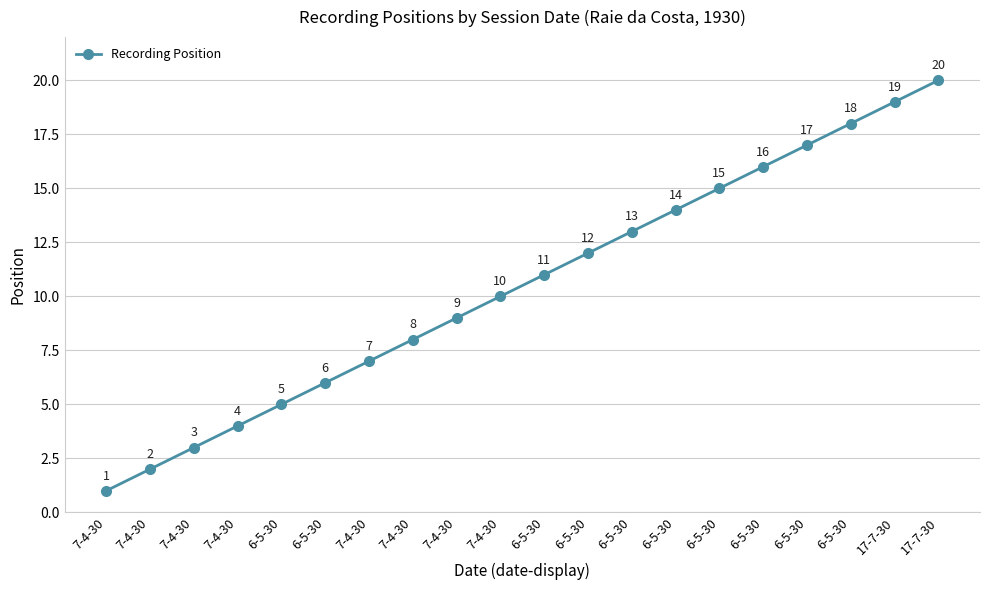

Which label corresponds to the smallest value in the chart?

7-4-30